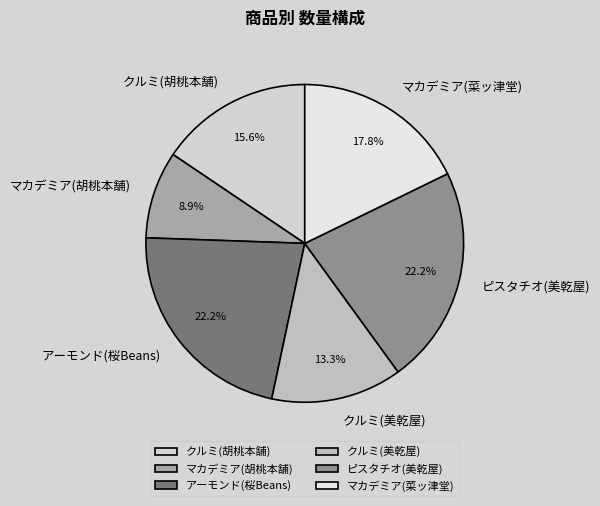

What is the ratio of the value at アーモンド(桜Beans) to the value at マカデミア(胡桃本舗)?

2.5